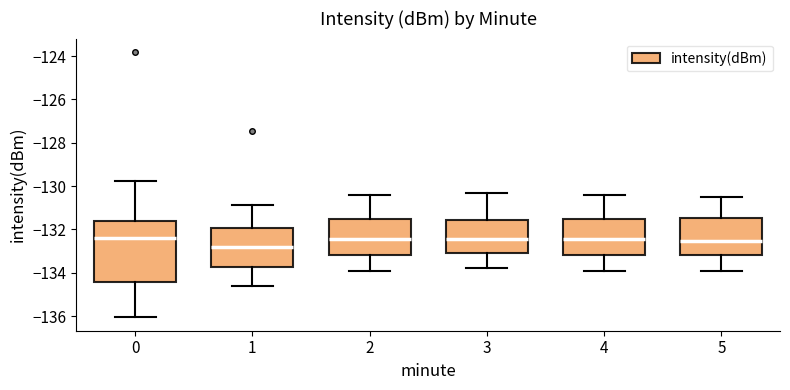

Reading left to right, read every box against the y-axis: the position of its median line, the range the box covers, and the ends of its whiskers. The values are not printed on the chart, so give them approximately, as read against the axis.

0: median -132.4, box -134.4 to -131.6, whiskers -136.0 to -129.8
1: median -132.8, box -133.8 to -132.0, whiskers -134.6 to -130.8
2: median -132.4, box -133.2 to -131.6, whiskers -133.8 to -130.4
3: median -132.4, box -133.0 to -131.6, whiskers -133.8 to -130.2
4: median -132.4, box -133.2 to -131.6, whiskers -133.8 to -130.4
5: median -132.6, box -133.2 to -131.4, whiskers -133.8 to -130.4